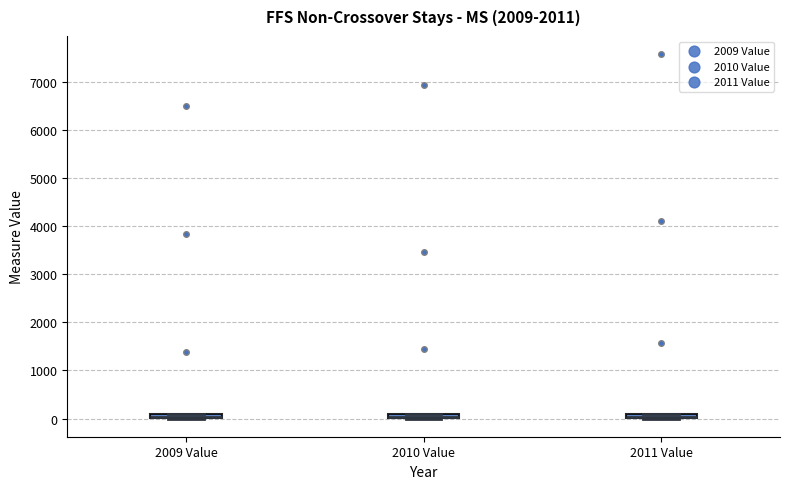

Where is the upper edge of the box for 2011 Value on the y-axis? The values are not printed on the chart, so give them approximately, as read against the axis.

100